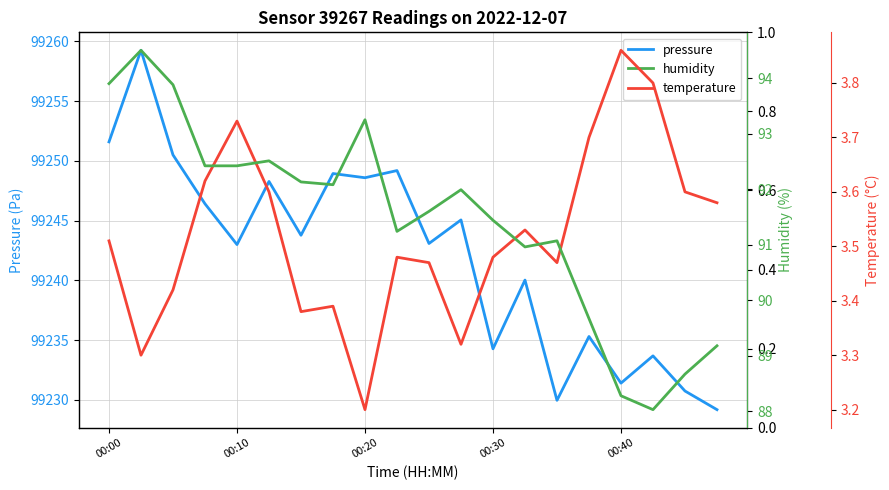

True or false: humidity and pressure intersect in this chart.

False